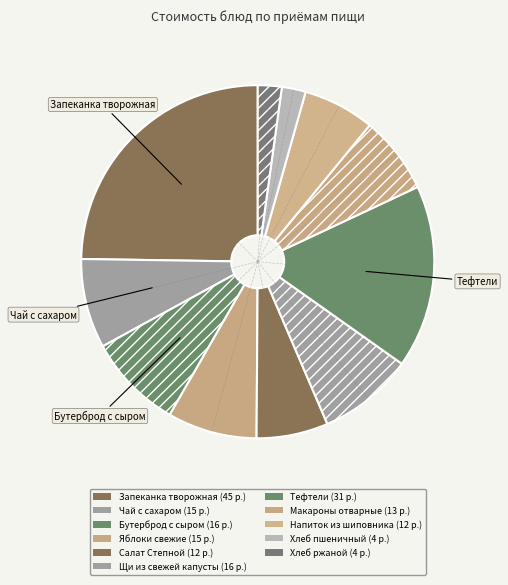

What portion of the pie excludes Щи из свежей капусты?

91.3%